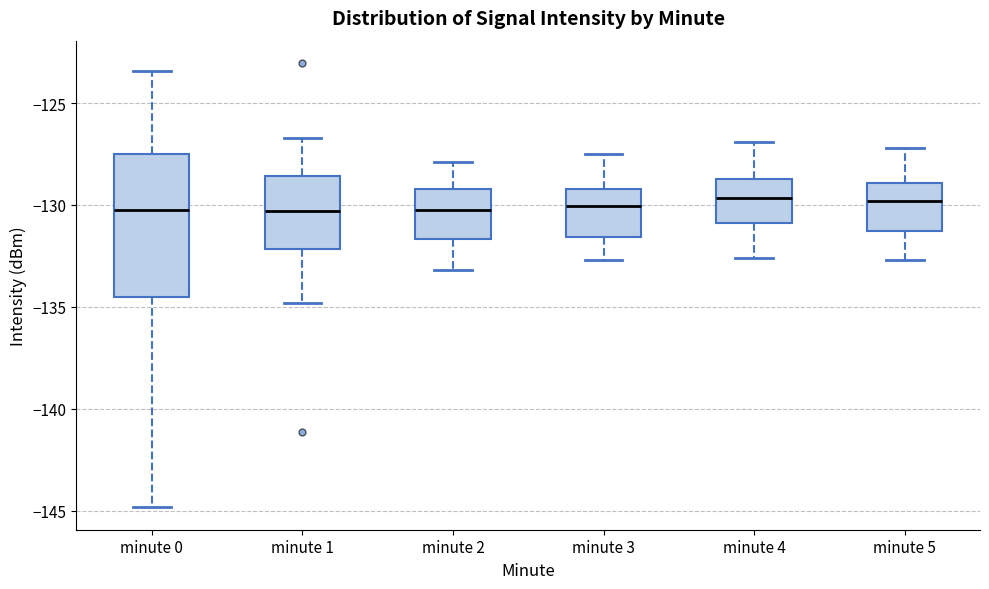

Reading left to right, read every box against the y-axis: the position of its median line, the range the box covers, and the ends of its whiskers. The values are not printed on the chart, so give them approximately, as read against the axis.

minute 0: median -130.5, box -134.5 to -127.5, whiskers -145.0 to -123.5
minute 1: median -130.5, box -132.0 to -128.5, whiskers -135.0 to -126.5
minute 2: median -130.0, box -131.5 to -129.0, whiskers -133.0 to -128.0
minute 3: median -130.0, box -131.5 to -129.0, whiskers -132.5 to -127.5
minute 4: median -129.5, box -131.0 to -128.5, whiskers -132.5 to -127.0
minute 5: median -130.0, box -131.5 to -129.0, whiskers -132.5 to -127.0